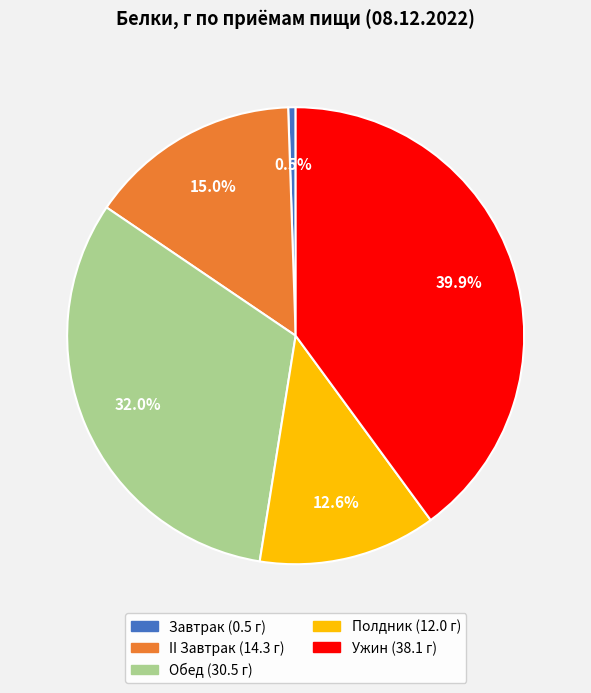

Is the sum of Завтрак and Полдник greater than half?

No